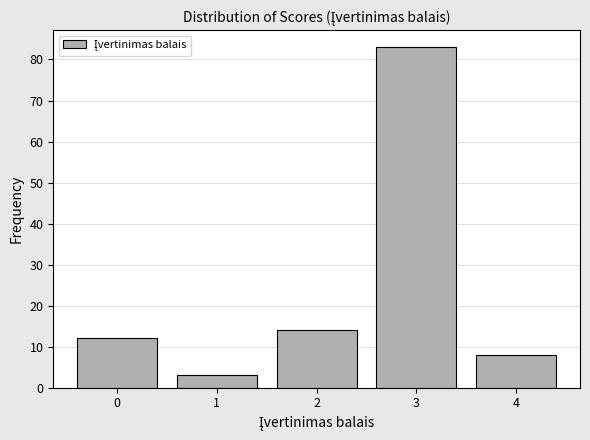

Reading left to right, extract all data points from this chart.

12	3	14	83	8